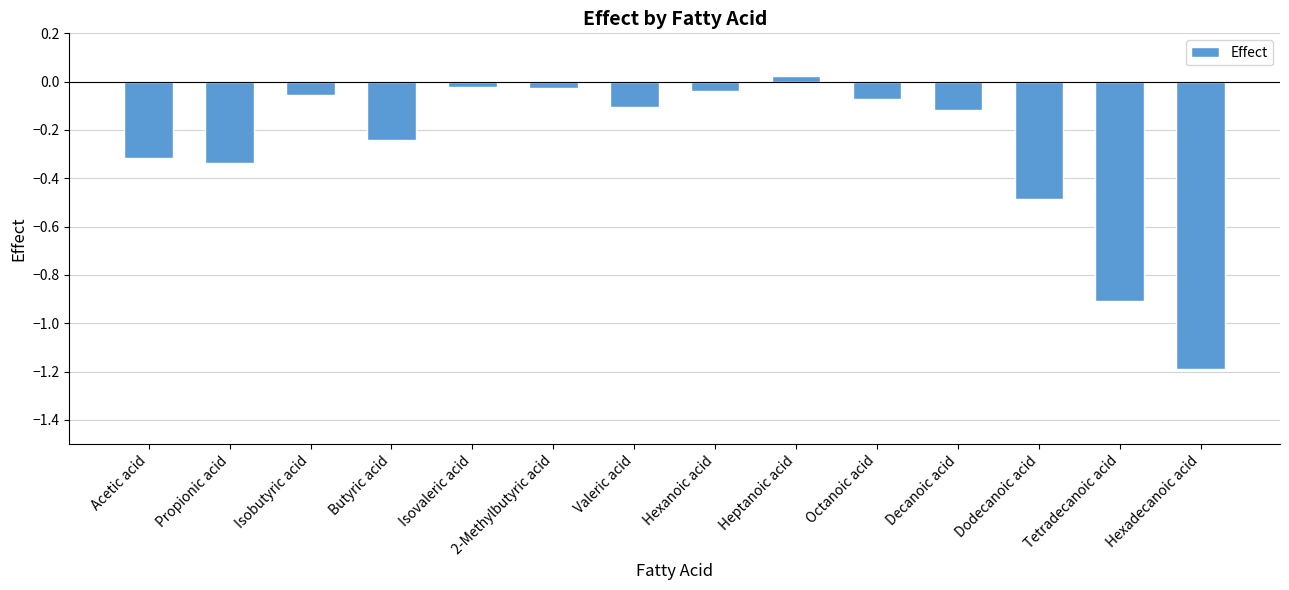

What is the label of the 9th bar from the right?

2-Methylbutyric acid